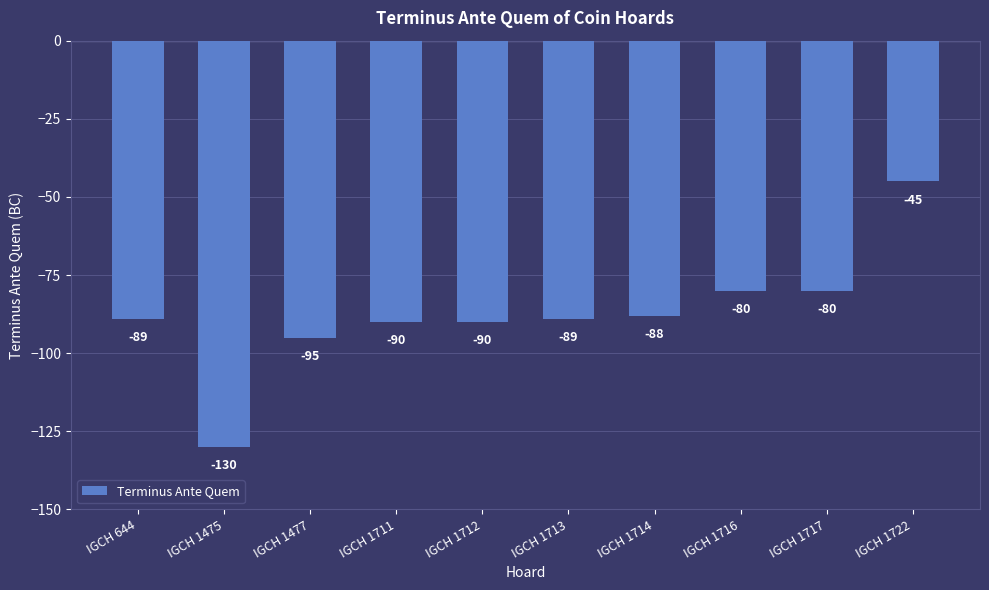

What is the maximum value shown in the chart?

-45